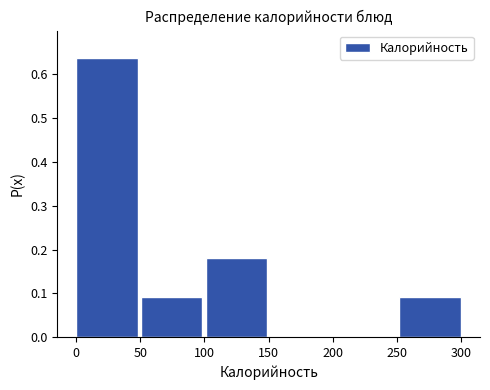

Reading left to right, transcribe this chart: for each bar, give the range it covers on the x-axis and its height. Neither the bar edges nor the heights are printed on the chart, so give them approximately, as read against the axes.

0 to 50: 0.64
50 to 100: 0.09
100 to 150: 0.18
150 to 200: 0
200 to 250: 0
250 to 300: 0.09